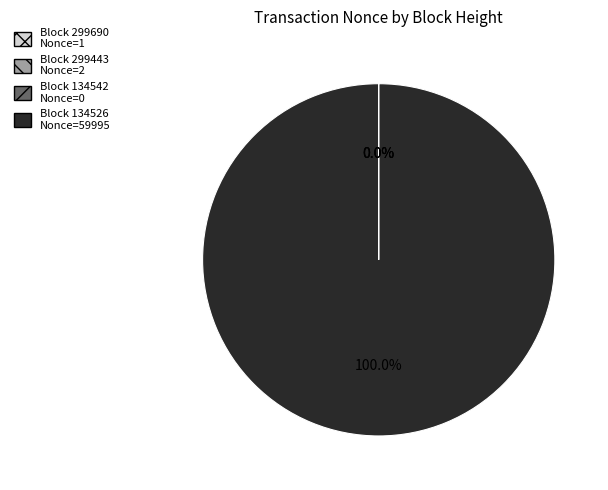

Is it true that 134542 is 7% of the pie?

False